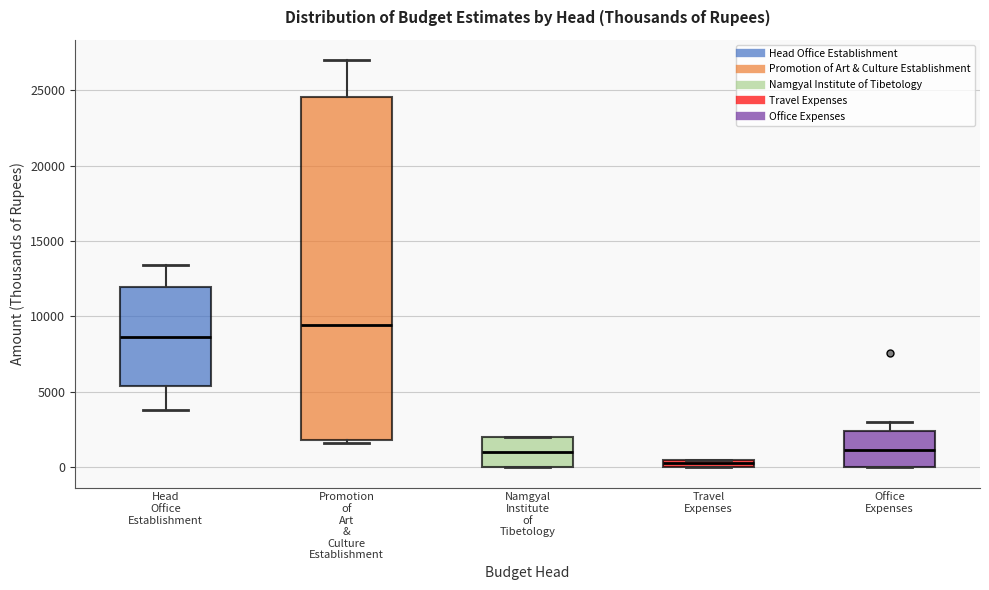

Comparing the boxes themselves (not the whiskers), which one is the tallest?

Promotion of Art & Culture Establishment